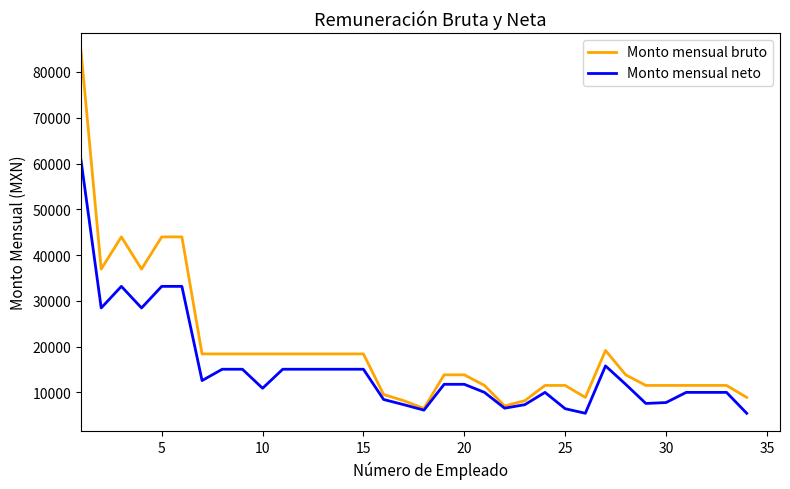

List the series in order of their overall mean, lowest first.

Monto mensual neto, Monto mensual bruto